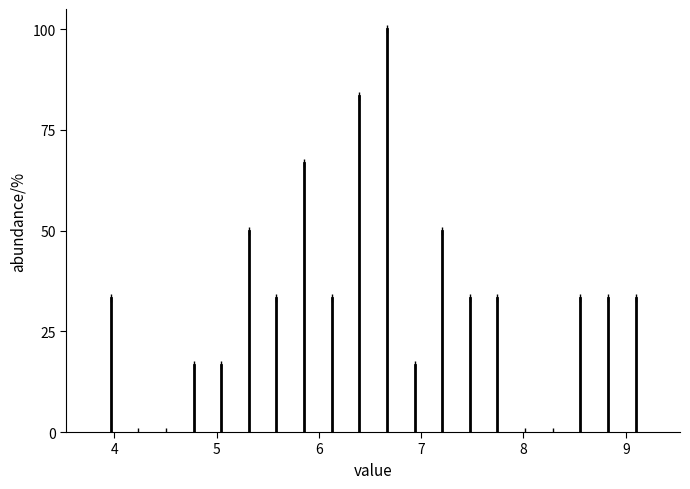

Around what value on the x-axis is the tallest bar? Give the approximate position of its centre, as read against the axis.

6.7